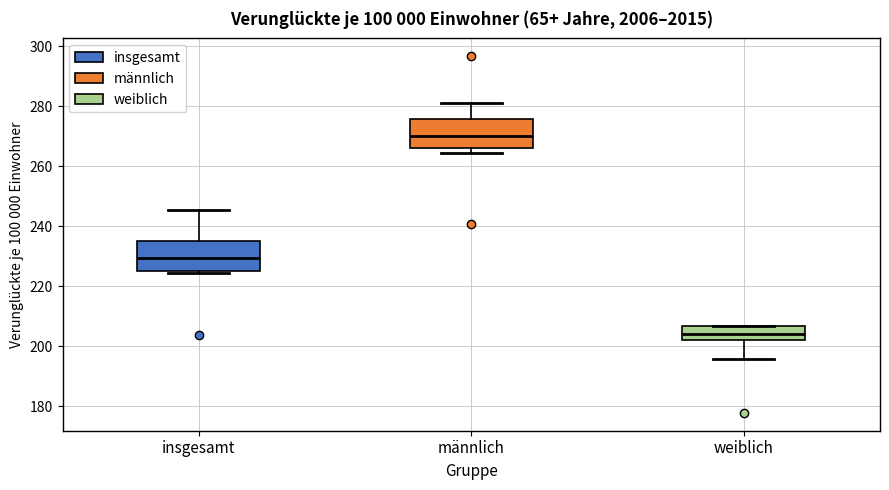

Which box has the highest median line?

männlich